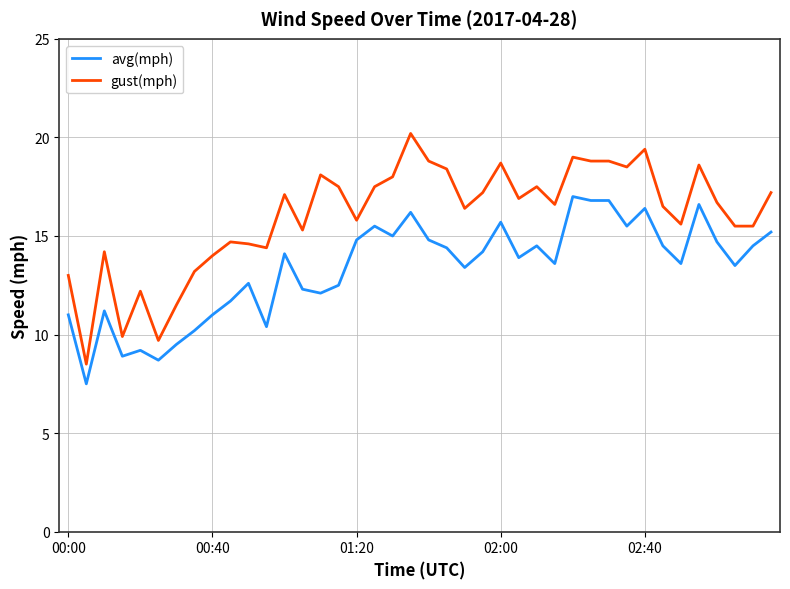

How many lines are shown in the chart?

2